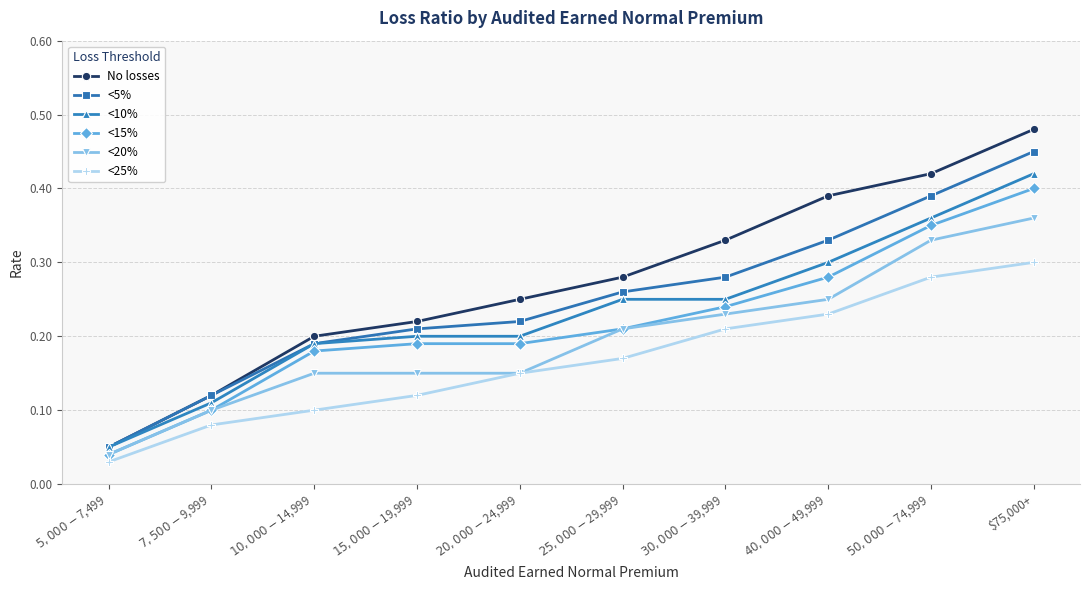

At which category is the sum across all series the highest?

$75,000+